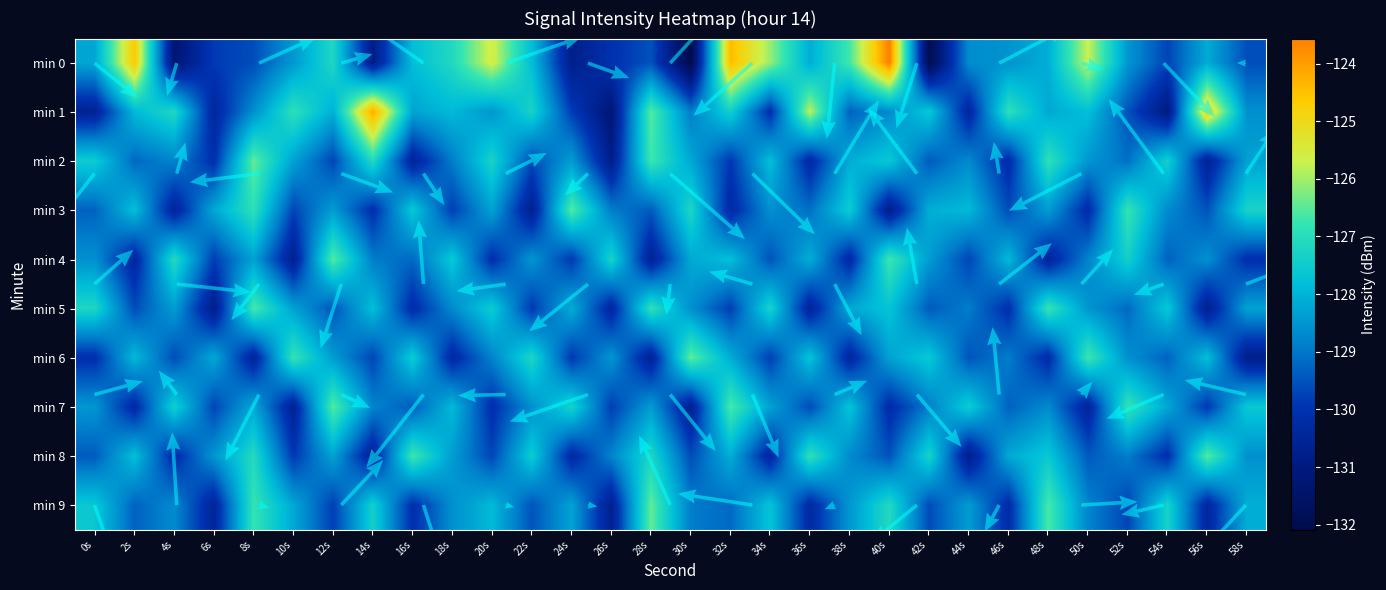

True or false: 0 has a value of -45.7 at 54s.

False